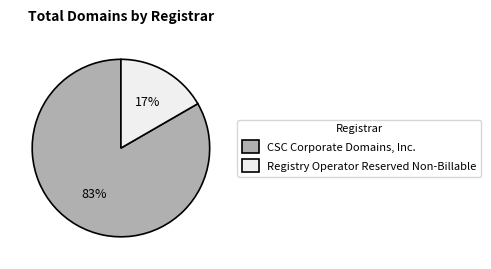

How many segments does this pie chart have?

2